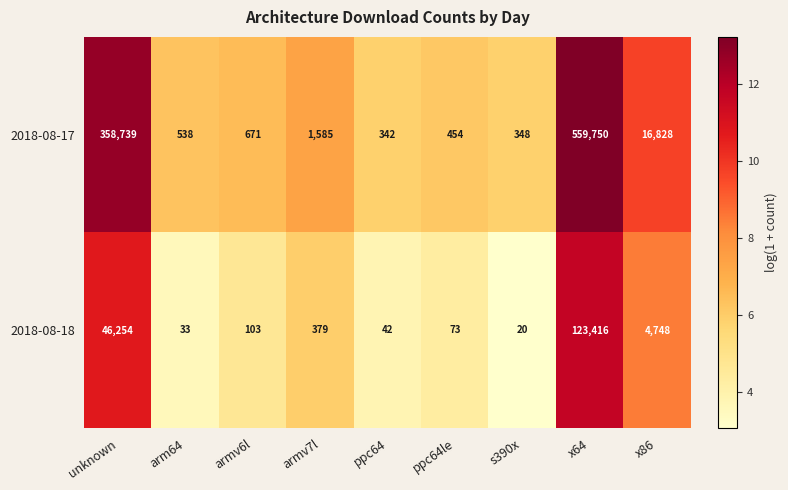

What is the spread (max minus min) of values at unknown?

312485